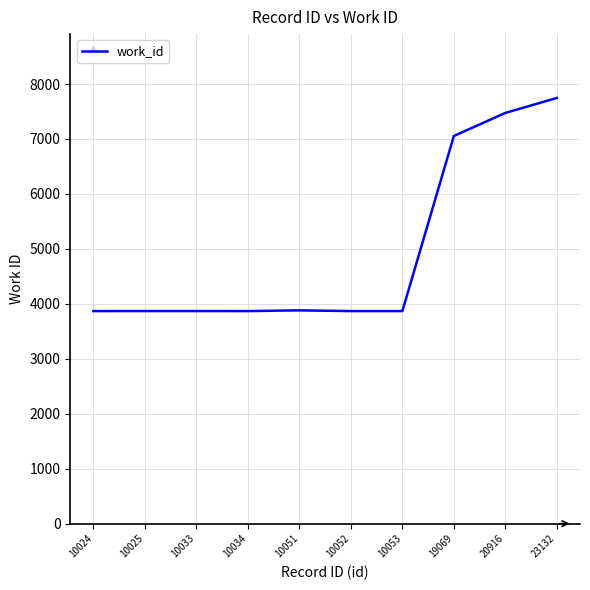

What is the ratio of the value at 10052 to the value at 10033?

1.0